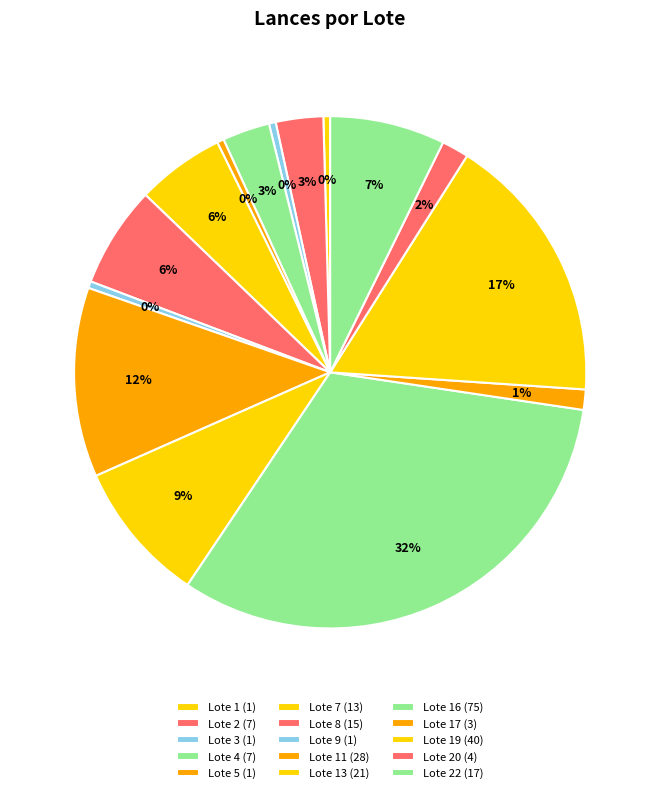

How many segments does this pie chart have?

15